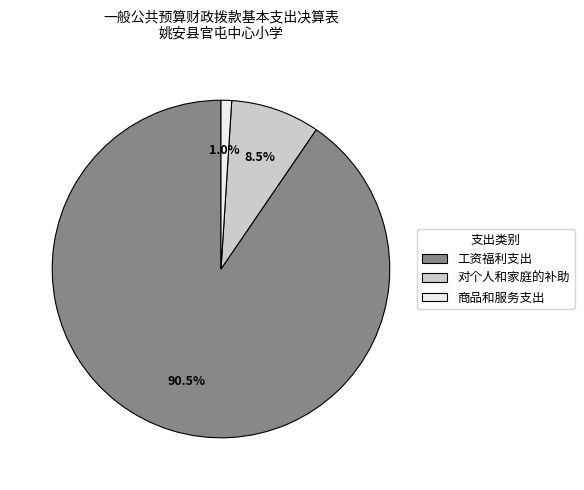

How many segments does this pie chart have?

3